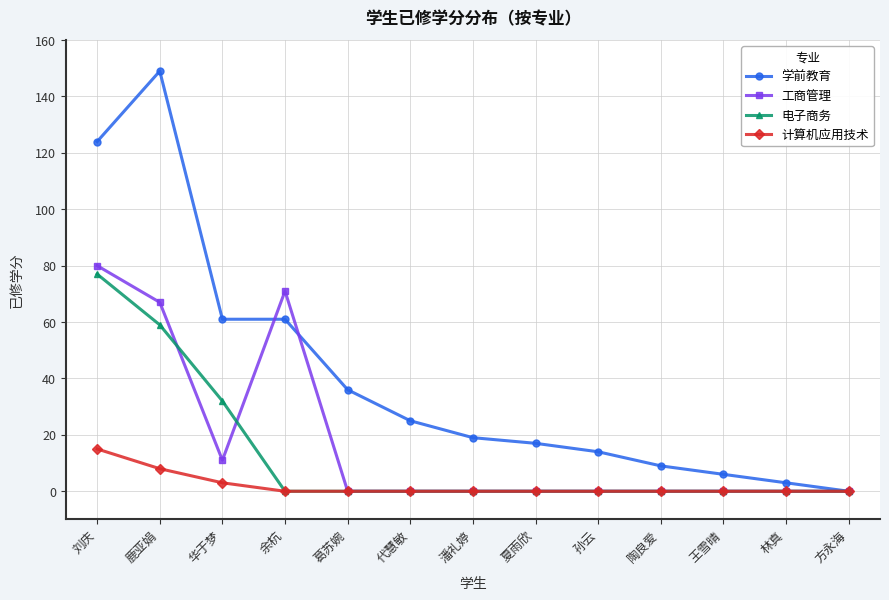

What is the difference between the maximum and second lowest values in the 工商管理 series?

80